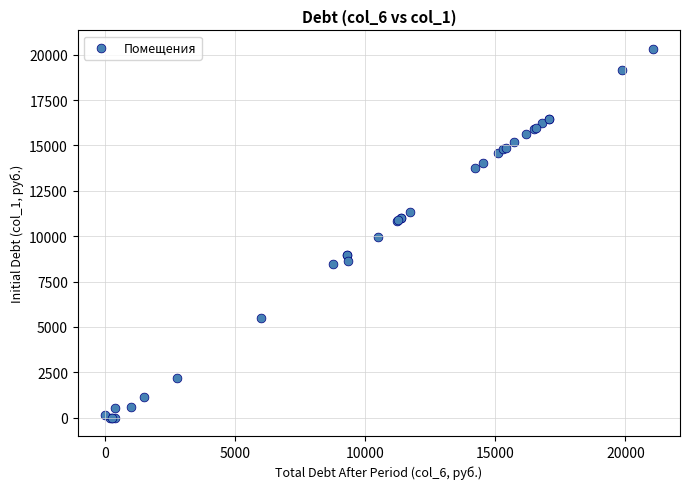

What Y value in the scatter plot is closest to 10161?

9928.4